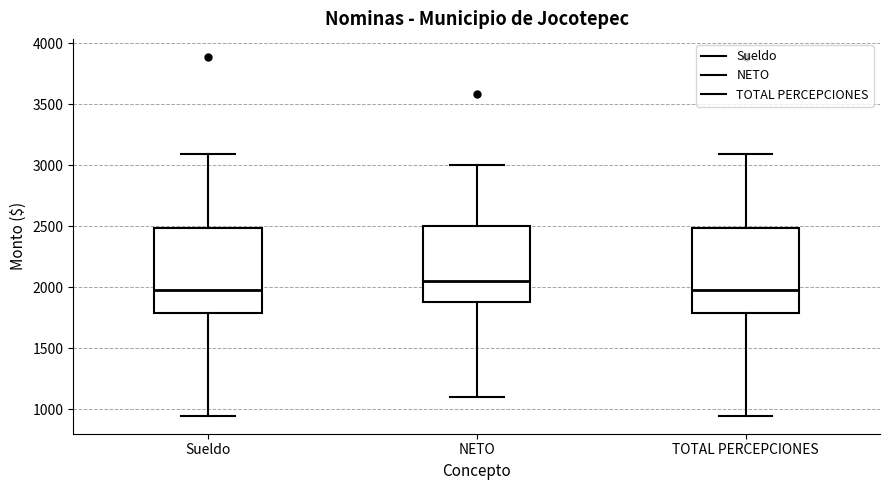

Reading left to right, transcribe this box plot: for each box, give where its median line is, the range the box spans, and where its two whiskers end, as read against the y-axis. The values are not printed on the chart, so give them approximately, as read against the axis.

Sueldo: median 2000, box 1800 to 2500, whiskers 950 to 3100
NETO: median 2050, box 1900 to 2500, whiskers 1100 to 3000
TOTAL PERCEPCIONES: median 2000, box 1800 to 2500, whiskers 950 to 3100